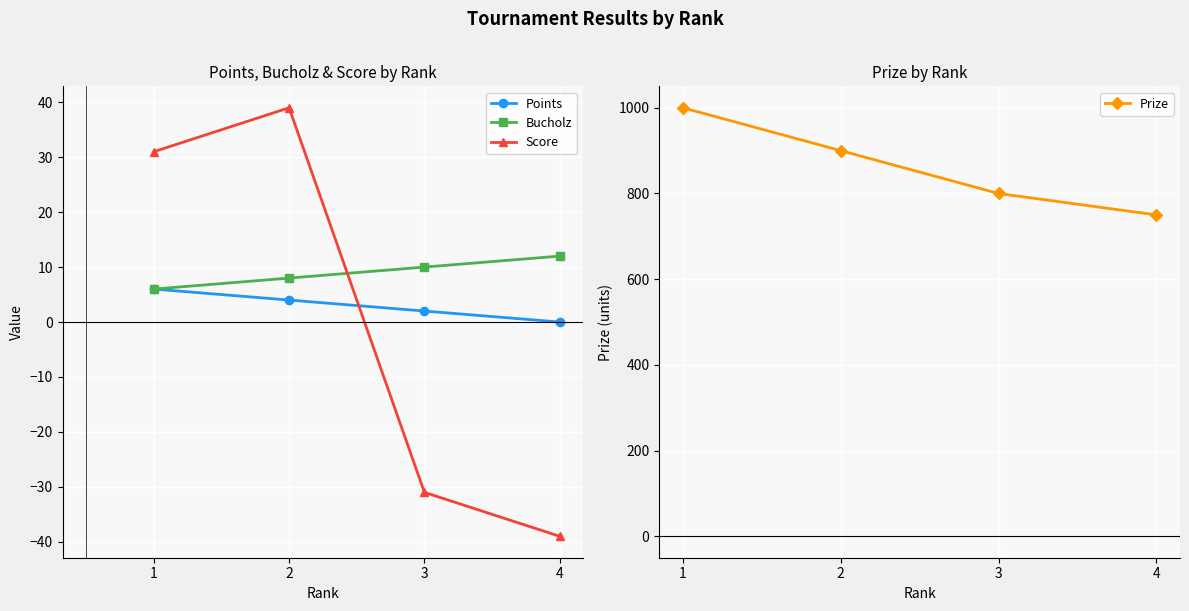

Reading left to right, list all the values displayed in this chart.

Points: 6	4	2	0
Bucholz: 6	8	10	12
Score: 31	39	-31	-39
Prize: 1000	900	800	750